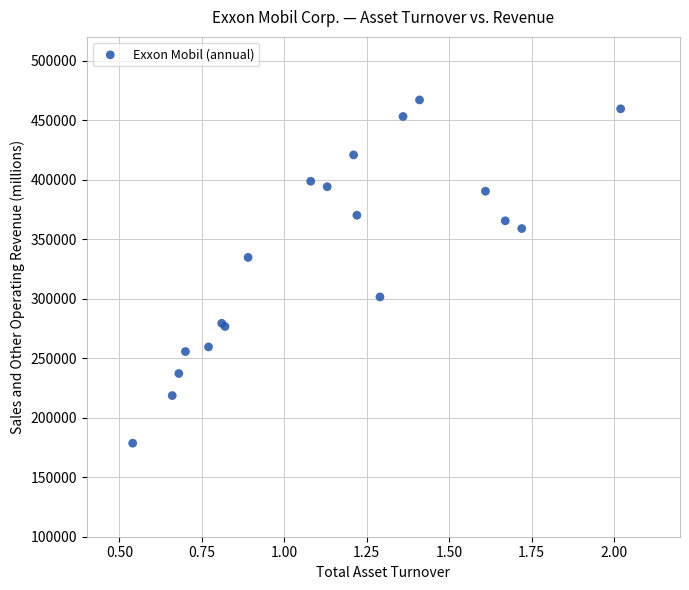

What Y value in the scatter plot is closest to 322801?

334697